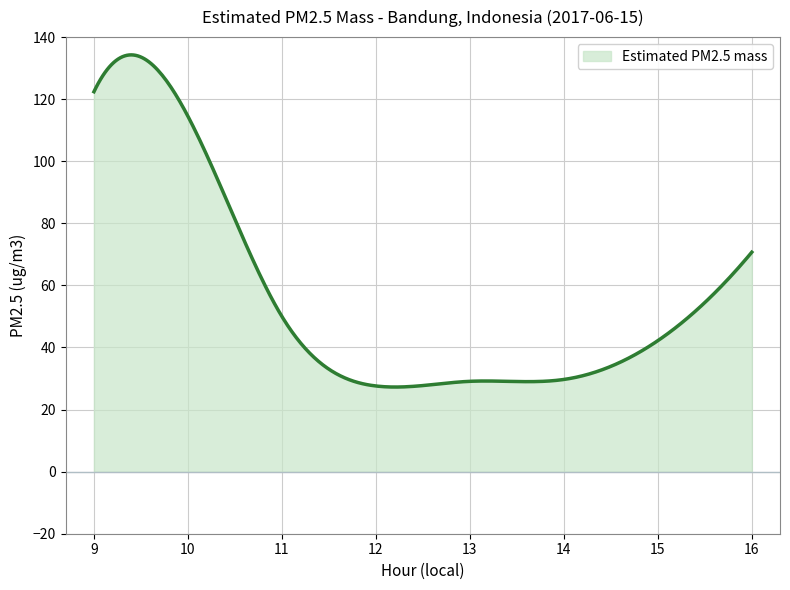

What is the minimum value shown in the chart?

27.3